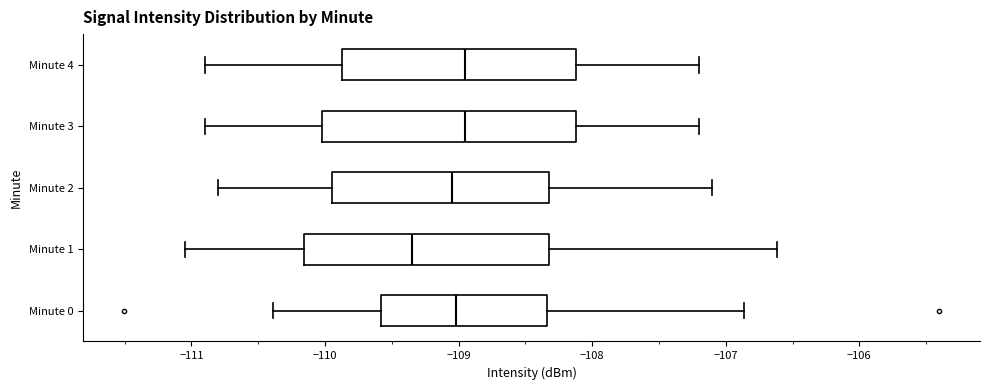

Reading bottom to top, transcribe this box plot: for each box, give where its median line is, the range the box spans, and where its two whiskers end, as read against the x-axis. The values are not printed on the chart, so give them approximately, as read against the axis.

Minute 0: median -109.0, box -109.6 to -108.3, whiskers -110.4 to -106.9
Minute 1: median -109.3, box -110.2 to -108.3, whiskers -111.0 to -106.6
Minute 2: median -109.0, box -109.9 to -108.3, whiskers -110.8 to -107.1
Minute 3: median -108.9, box -110.0 to -108.1, whiskers -110.9 to -107.2
Minute 4: median -108.9, box -109.9 to -108.1, whiskers -110.9 to -107.2